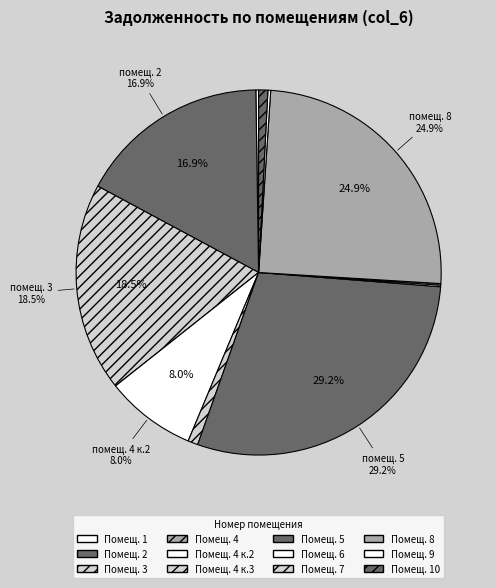

How many segments does this pie chart have?

12